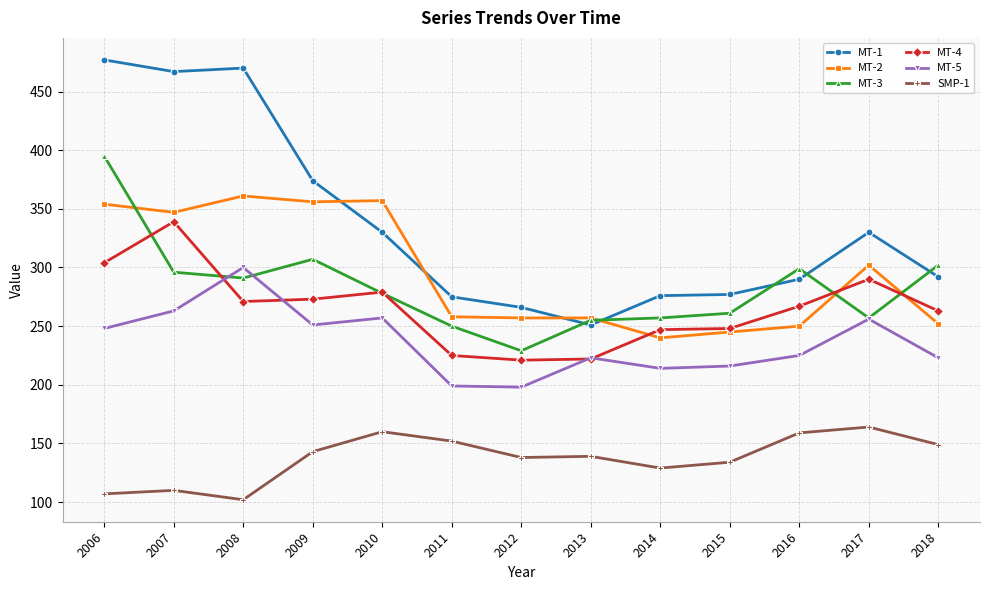

What is the value of the MT-3 point at the 3rd from the left?

291